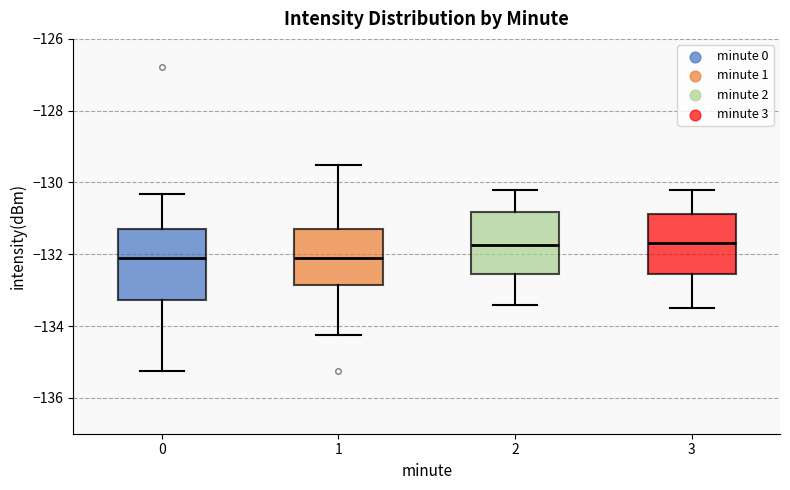

Reading left to right, read every box against the y-axis: the position of its median line, the range the box covers, and the ends of its whiskers. The values are not printed on the chart, so give them approximately, as read against the axis.

0: median -132.0, box -133.2 to -131.2, whiskers -135.2 to -130.4
1: median -132.2, box -132.8 to -131.2, whiskers -134.2 to -129.6
2: median -131.8, box -132.6 to -130.8, whiskers -133.4 to -130.2
3: median -131.6, box -132.6 to -130.8, whiskers -133.4 to -130.2